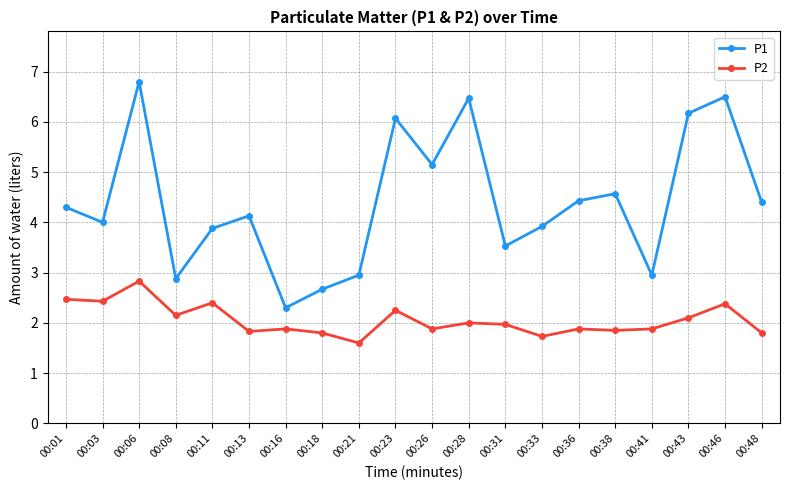

At which category does P1 reach its first local peak?

00:06